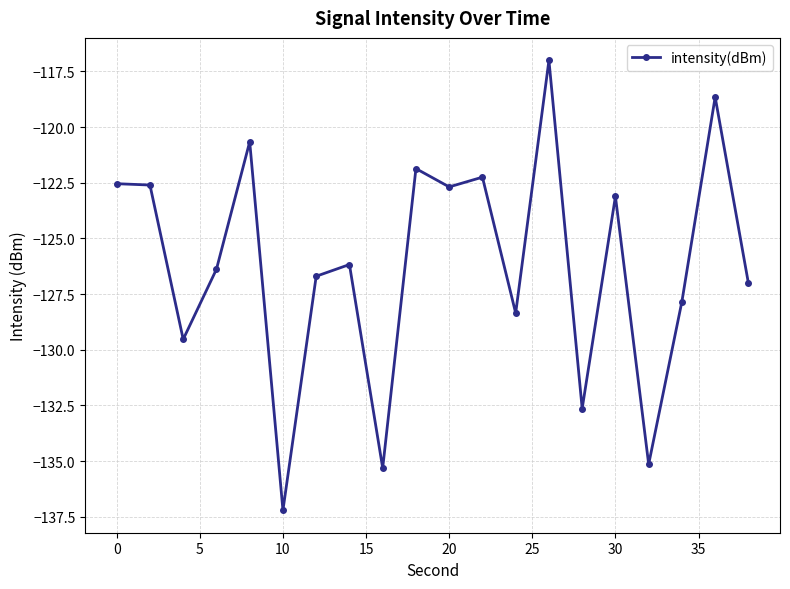

What is the difference between the second highest and minimum values?

18.5